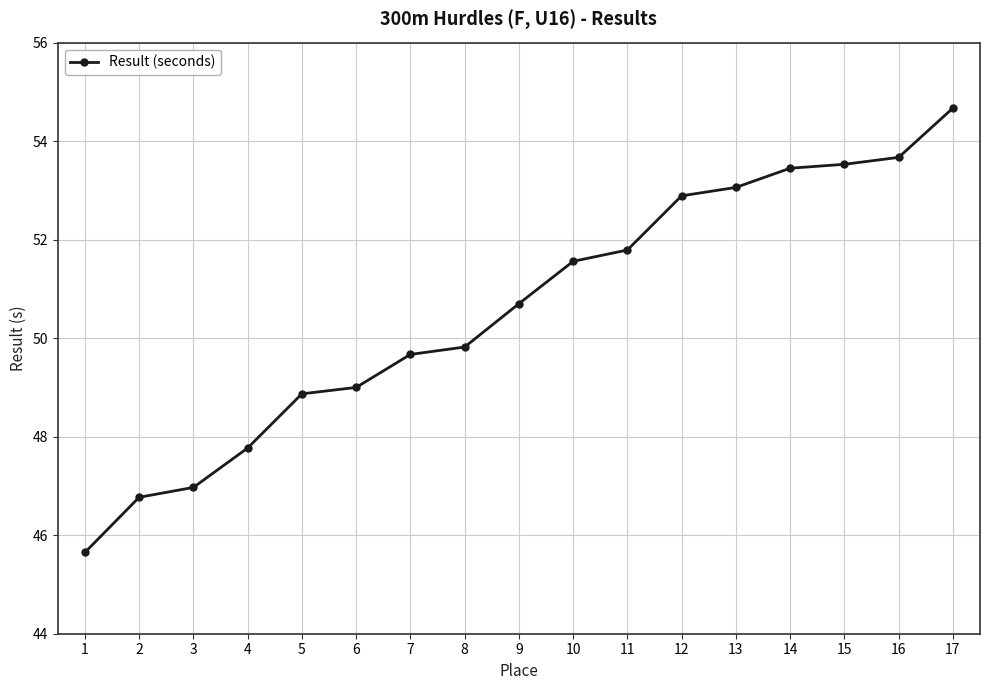

What is the value of the 7th point from the left?

49.7